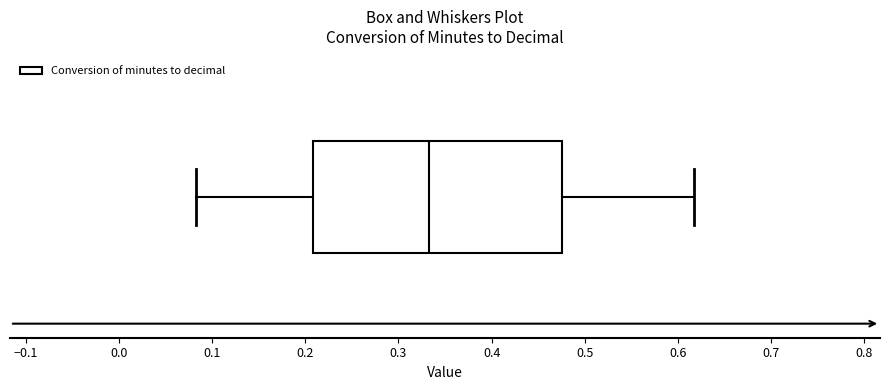

Transcribe this box plot: give where the median line is, the range the box spans, and where the two whiskers end, as read against the x-axis. The values are not printed on the chart, so give them approximately, as read against the axis.

median 0.33, box 0.21 to 0.48, whiskers 0.08 to 0.62